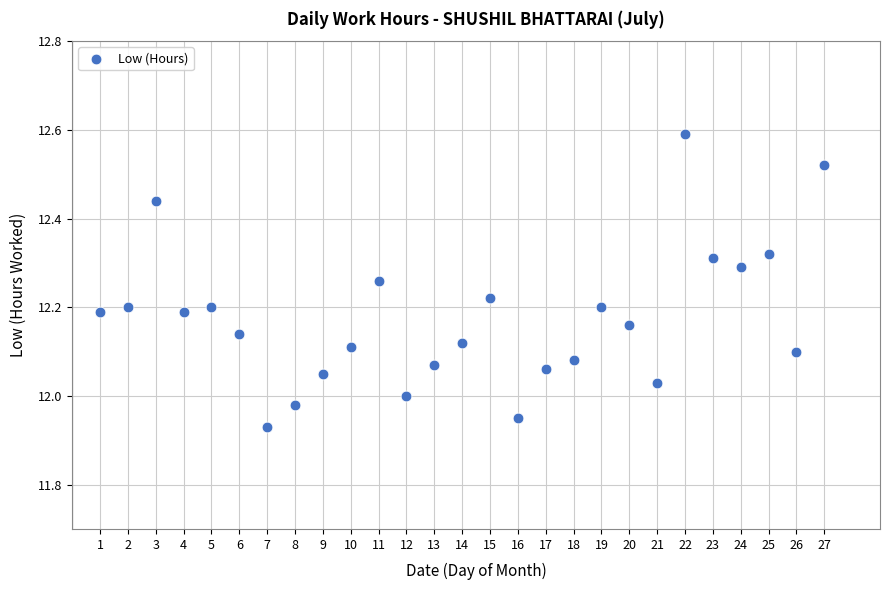

What is the range of Y values (max minus min)?

0.7